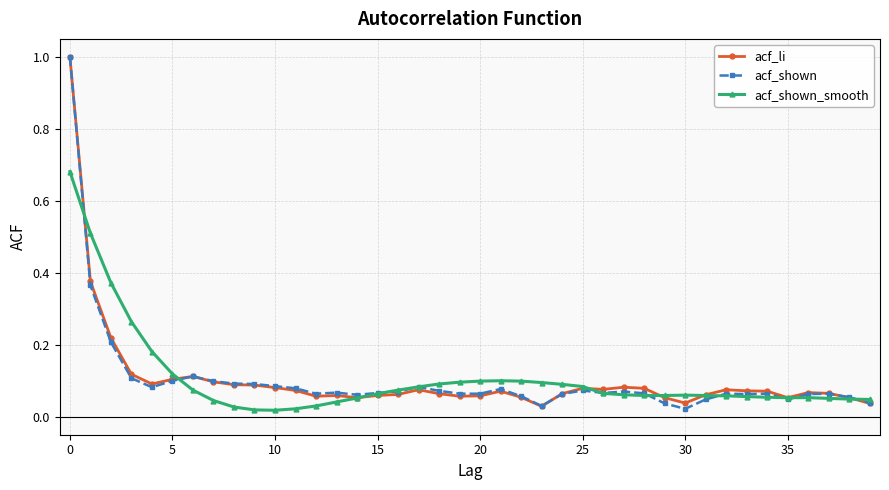

What is the difference between the second highest and second lowest values in the acf_shown_smooth series?

0.5